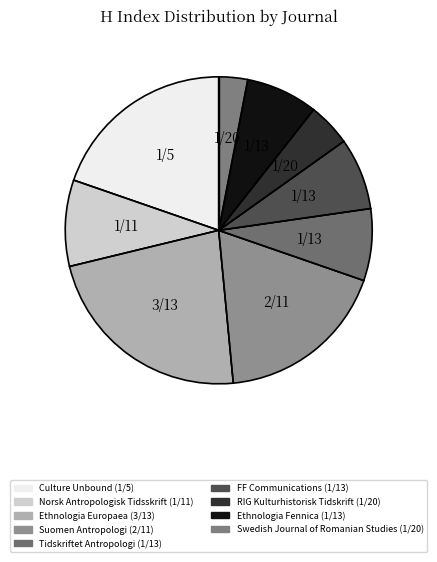

How many segments does this pie chart have?

9